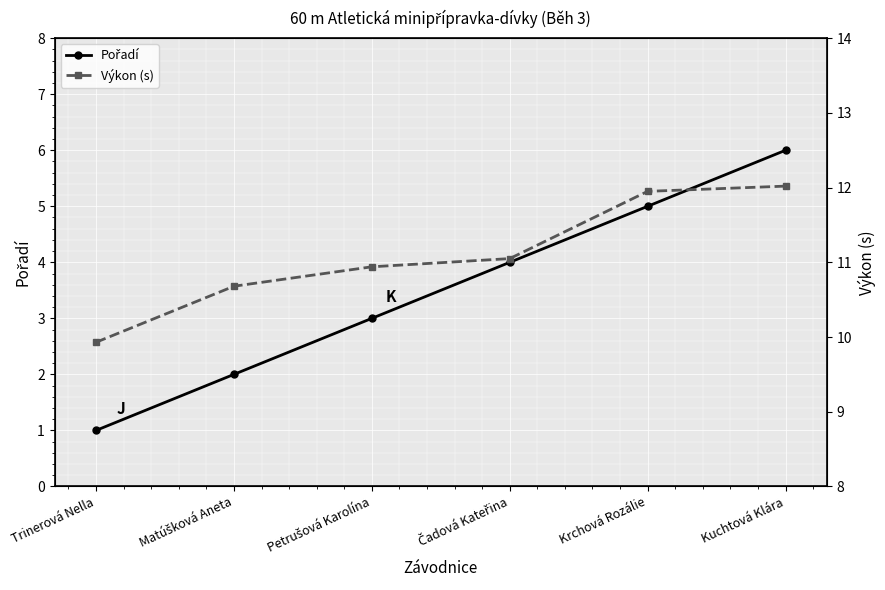

What is the highest value of the Pořadí series?

6.0